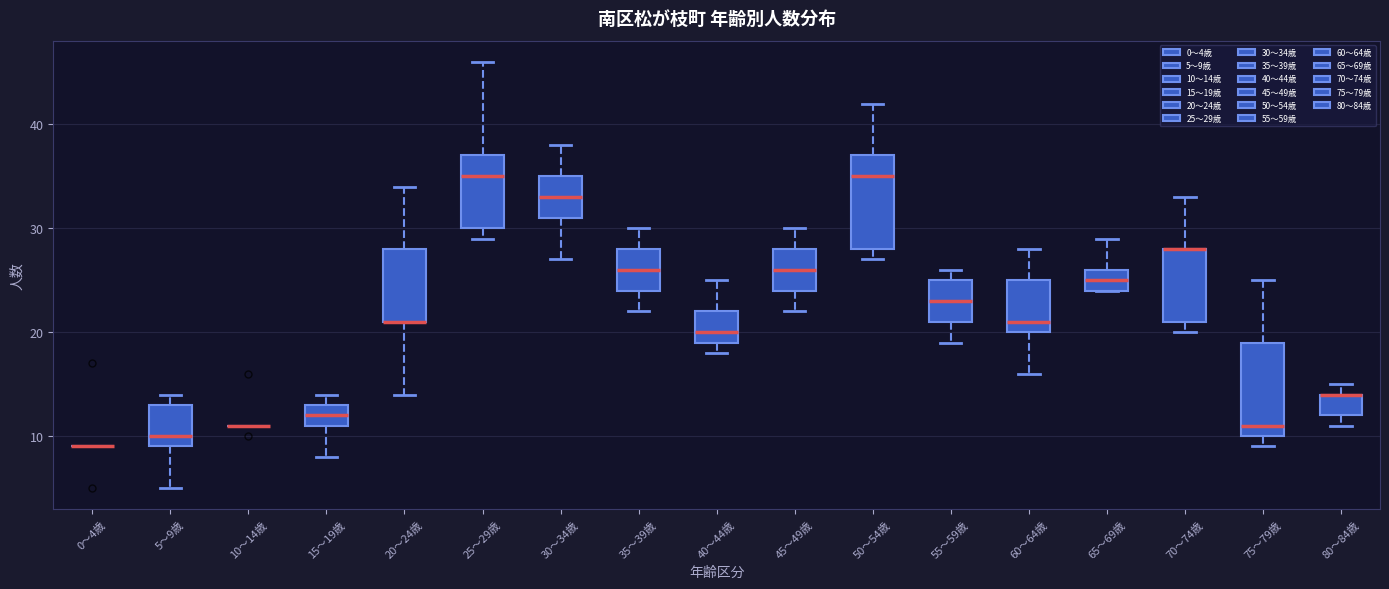

Reading left to right, transcribe this box plot: for each box, give where its median line is, the range the box spans, and where its two whiskers end, as read against the y-axis. The values are not printed on the chart, so give them approximately, as read against the axis.

0～4歳: box collapsed to a line at 9, whiskers 9 to 9
5～9歳: median 10, box 9 to 13, whiskers 5 to 14
10～14歳: box collapsed to a line at 11, whiskers 11 to 11
15～19歳: median 12, box 11 to 13, whiskers 8 to 14
20～24歳: median 21 (drawn on the box's lower edge), box 21 to 28, whiskers 14 to 34
25～29歳: median 35, box 30 to 37, whiskers 29 to 46
30～34歳: median 33, box 31 to 35, whiskers 27 to 38
35～39歳: median 26, box 24 to 28, whiskers 22 to 30
40～44歳: median 20, box 19 to 22, whiskers 18 to 25
45～49歳: median 26, box 24 to 28, whiskers 22 to 30
50～54歳: median 35, box 28 to 37, whiskers 27 to 42
55～59歳: median 23, box 21 to 25, whiskers 19 to 26
60～64歳: median 21, box 20 to 25, whiskers 16 to 28
65～69歳: median 25, box 24 to 26, whiskers 24 to 29
70～74歳: median 28 (drawn on the box's upper edge), box 21 to 28, whiskers 20 to 33
75～79歳: median 11, box 10 to 19, whiskers 9 to 25
80～84歳: median 14 (drawn on the box's upper edge), box 12 to 14, whiskers 11 to 15